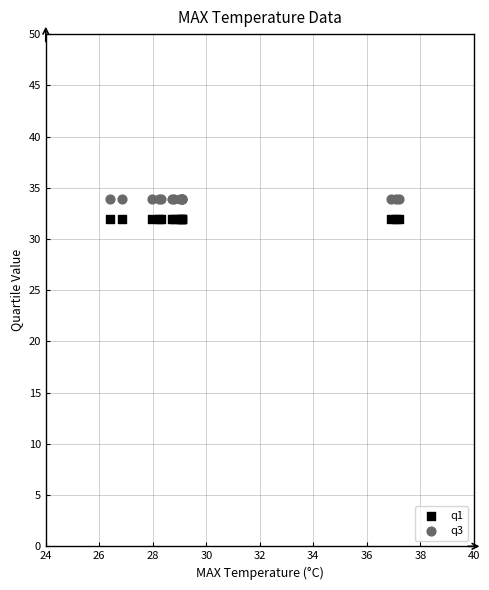

Which series reaches the maximum Y coordinate?

q3